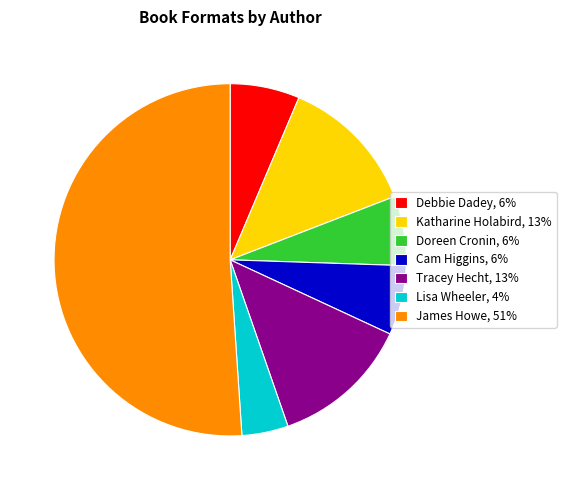

Approximately how many times larger is the value at Katharine Holabird, 13% compared to Tracey Hecht, 13%?

1.0